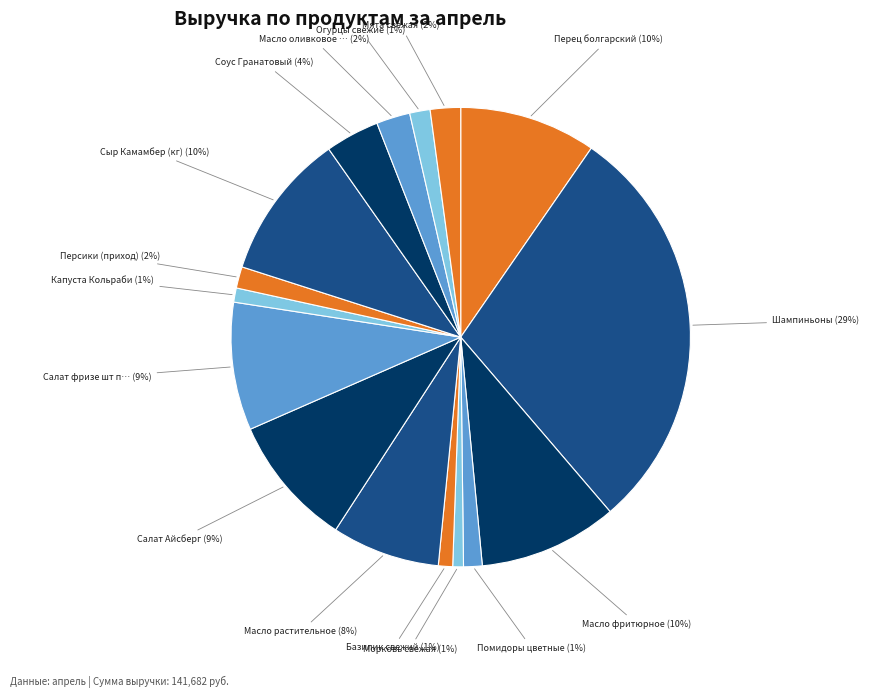

How many segments does this pie chart have?

16